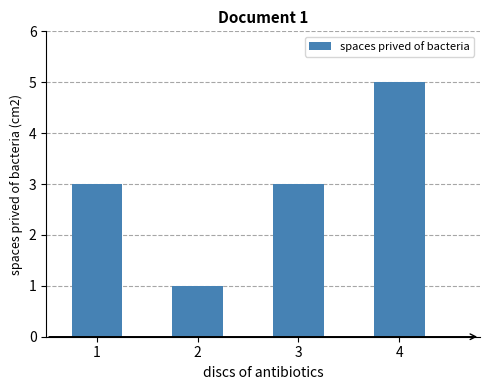

Reading left to right, transcribe all the data shown in this chart.

3	1	3	5